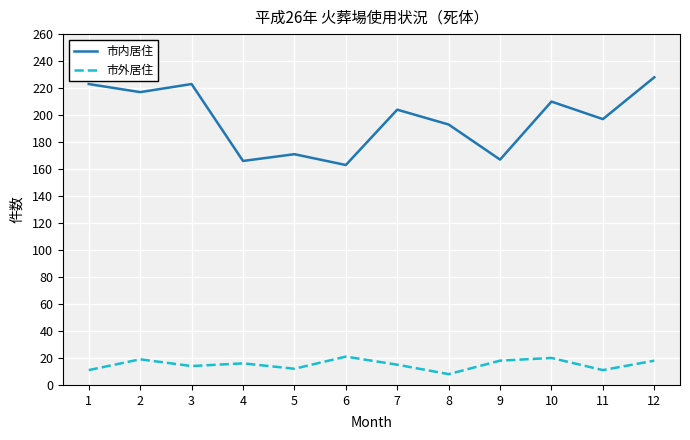

Read the 市外居住 value at 6, to the nearest 5.

20